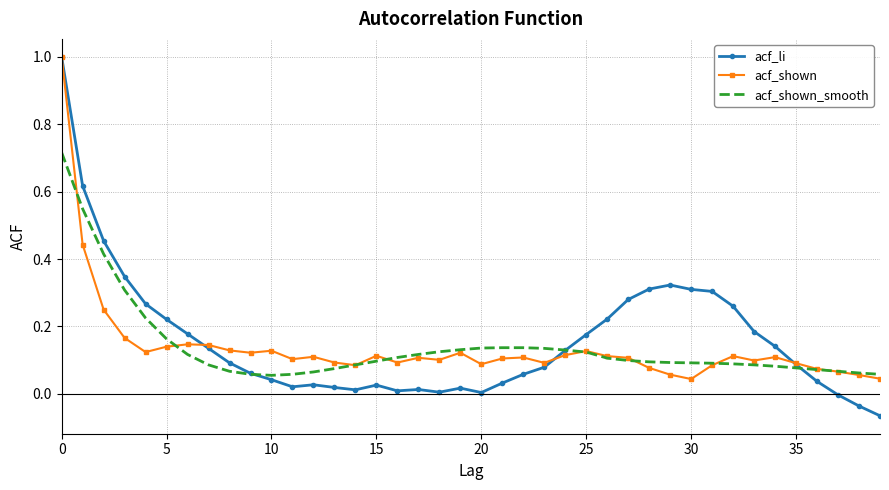

Which series has the largest range (max minus min)?

acf_li